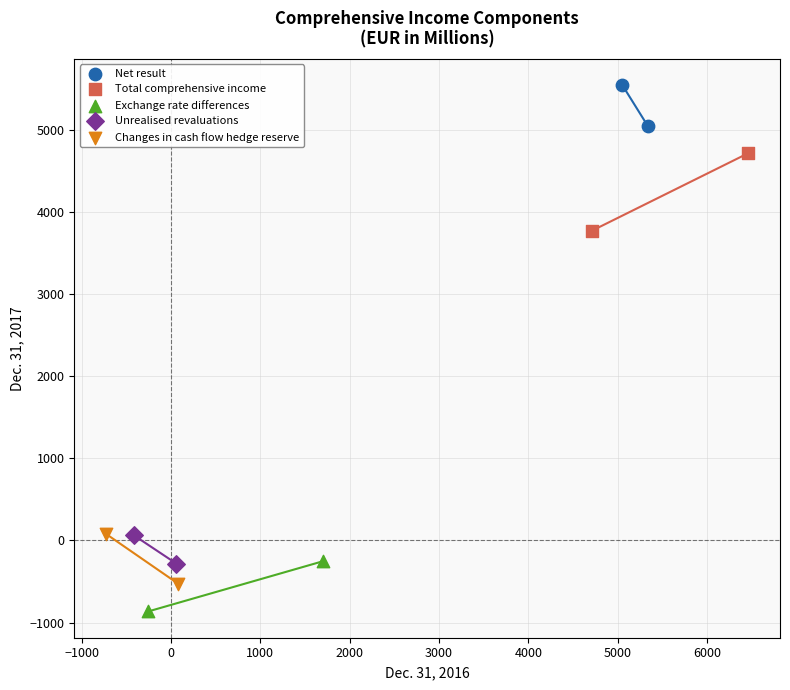

Which series reaches the minimum Y coordinate?

Exchange rate differences